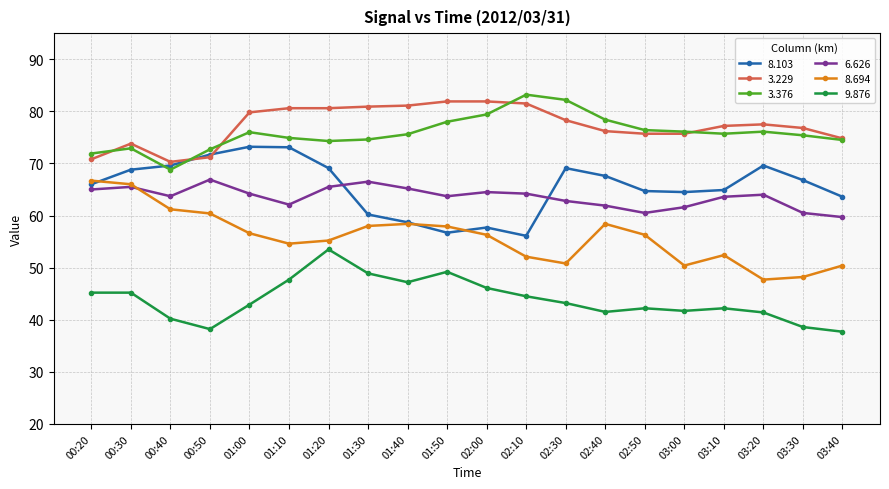

At which category does 3.229 reach its first local peak?

00:30